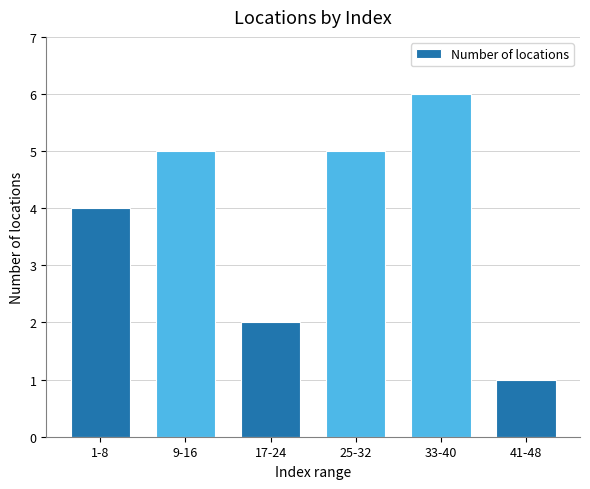

Reading left to right, list all the values displayed in this chart.

1-8=4	9-16=5	17-24=2	25-32=5	33-40=6	41-48=1